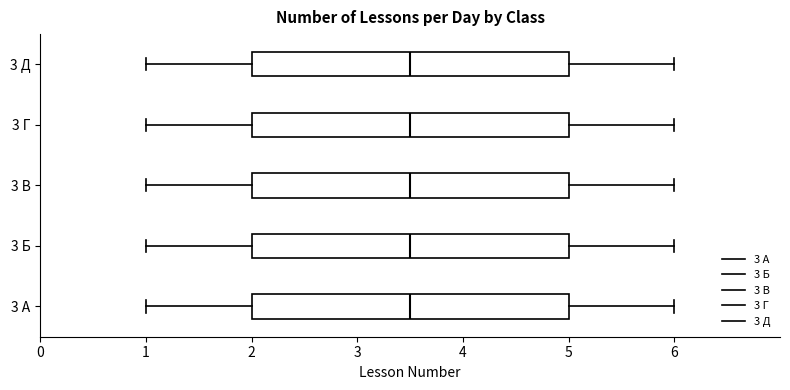

Reading bottom to top, read every box against the x-axis: the position of its median line, the range the box covers, and the ends of its whiskers. The values are not printed on the chart, so give them approximately, as read against the axis.

3 А: median 3.5, box 2.0 to 5.0, whiskers 1.0 to 6.0
3 Б: median 3.5, box 2.0 to 5.0, whiskers 1.0 to 6.0
3 В: median 3.5, box 2.0 to 5.0, whiskers 1.0 to 6.0
3 Г: median 3.5, box 2.0 to 5.0, whiskers 1.0 to 6.0
3 Д: median 3.5, box 2.0 to 5.0, whiskers 1.0 to 6.0